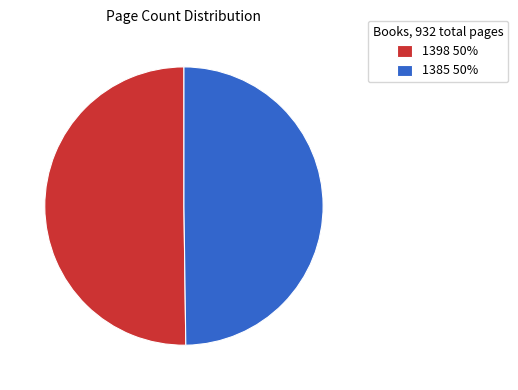

How many segments does this pie chart have?

2